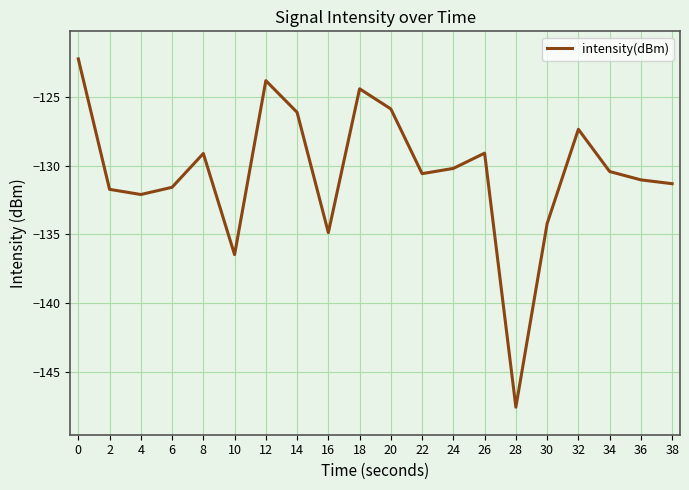

The value at 22 is -45.8. True or false?

False